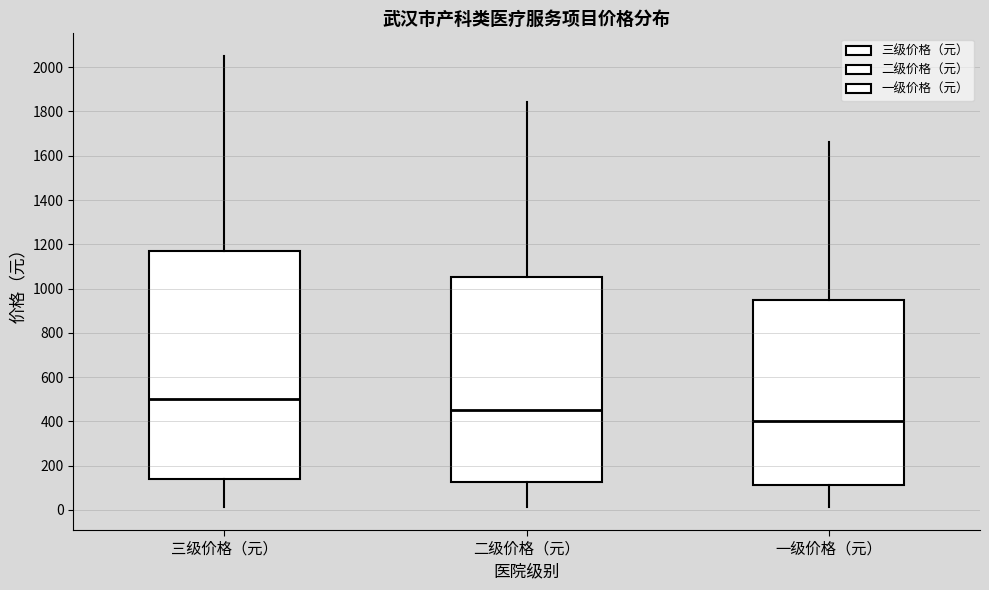

Reading left to right, read every box against the y-axis: the position of its median line, the range the box covers, and the ends of its whiskers. The values are not printed on the chart, so give them approximately, as read against the axis.

三级价格（元）: median 500, box 140 to 1180, whiskers 20 to 2060
二级价格（元）: median 460, box 120 to 1060, whiskers 20 to 1840
一级价格（元）: median 400, box 120 to 940, whiskers 20 to 1660